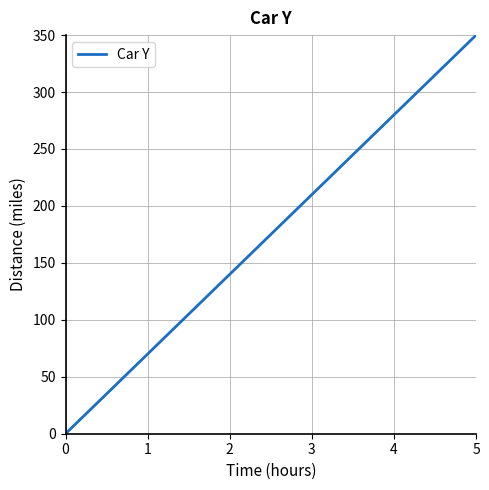

What is the value of the 2nd point from the left?

70